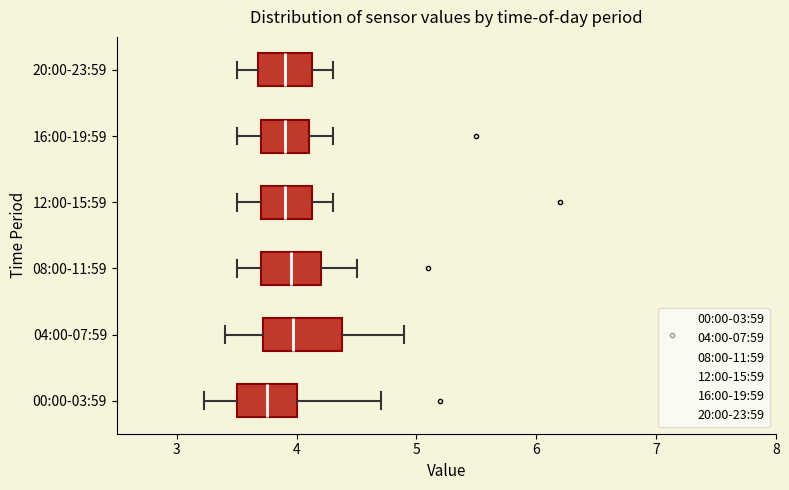

Reading bottom to top, transcribe this box plot: for each box, give where its median line is, the range the box spans, and where its two whiskers end, as read against the x-axis. The values are not printed on the chart, so give them approximately, as read against the axis.

00:00-03:59: median 3.8, box 3.5 to 4.0, whiskers 3.2 to 4.7
04:00-07:59: median 4.0, box 3.7 to 4.4, whiskers 3.4 to 4.9
08:00-11:59: median 4.0, box 3.7 to 4.2, whiskers 3.5 to 4.5
12:00-15:59: median 3.9, box 3.7 to 4.1, whiskers 3.5 to 4.3
16:00-19:59: median 3.9, box 3.7 to 4.1, whiskers 3.5 to 4.3
20:00-23:59: median 3.9, box 3.7 to 4.1, whiskers 3.5 to 4.3